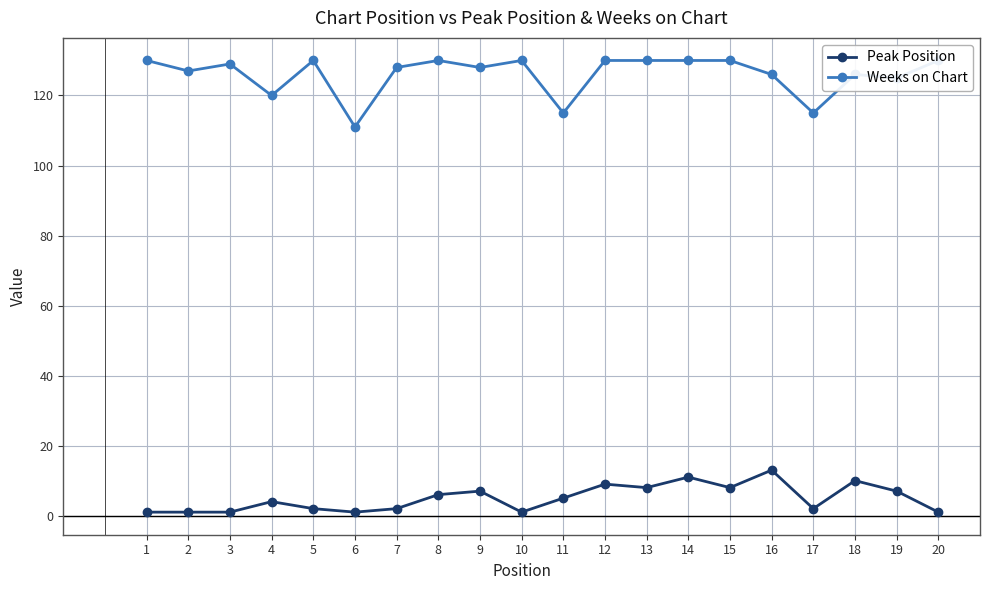

Does the chart display data point markers on the line(s)?

Yes